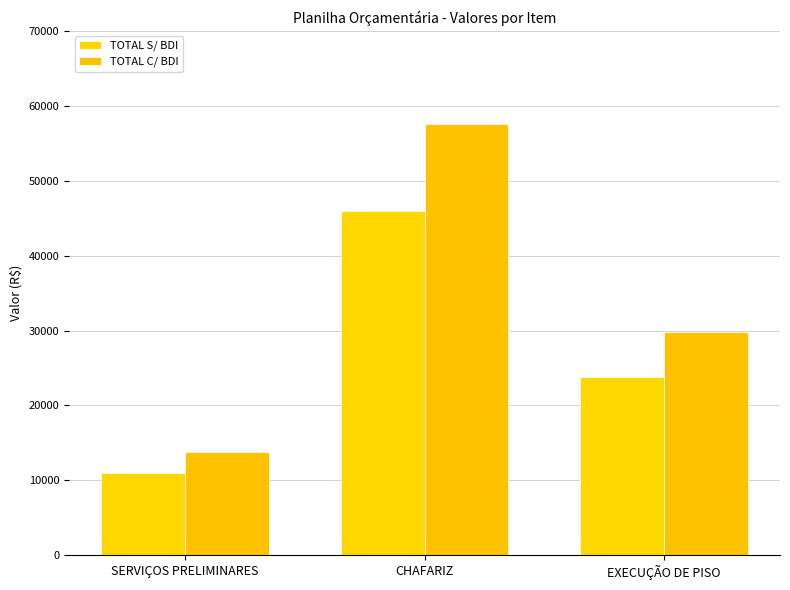

The TOTAL S/ BDI series shows 6699.0 at SERVIÇOS PRELIMINARES. True or false?

False